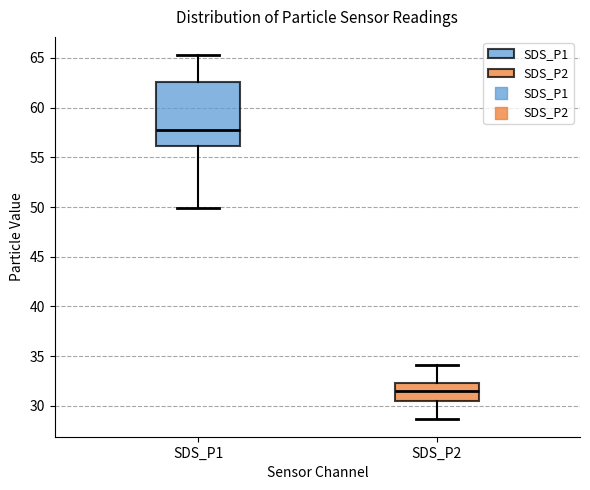

Where does the upper whisker of the box for SDS_P1 end on the y-axis? The values are not printed on the chart, so give them approximately, as read against the axis.

65.5